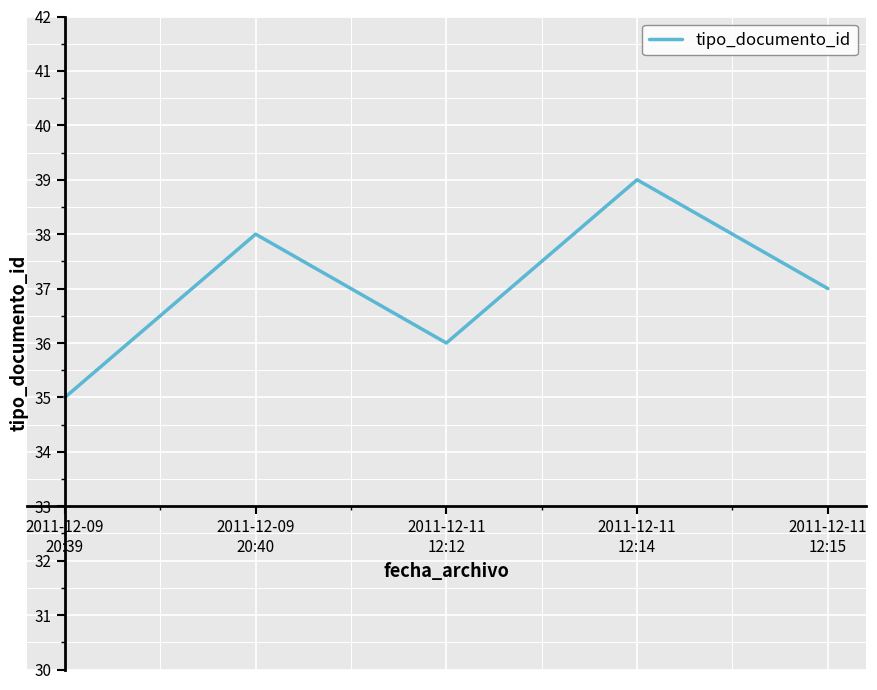

True or false: the data shows 12 at 2011-12-09
20:39.

False